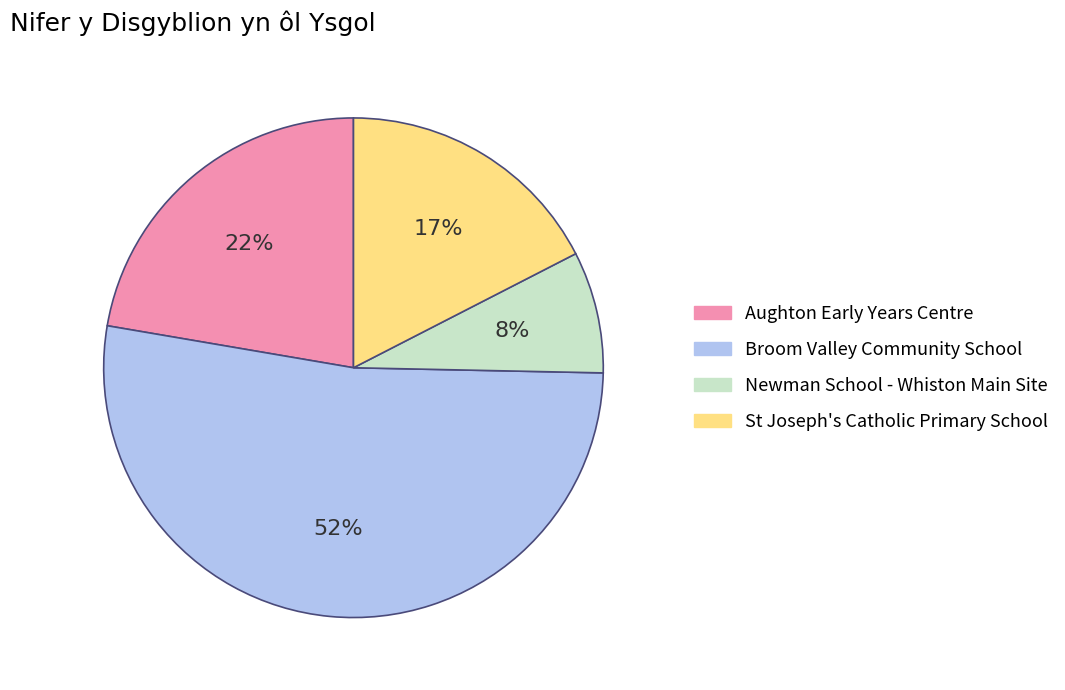

Does Broom Valley Community School represent more than half of the total?

Yes